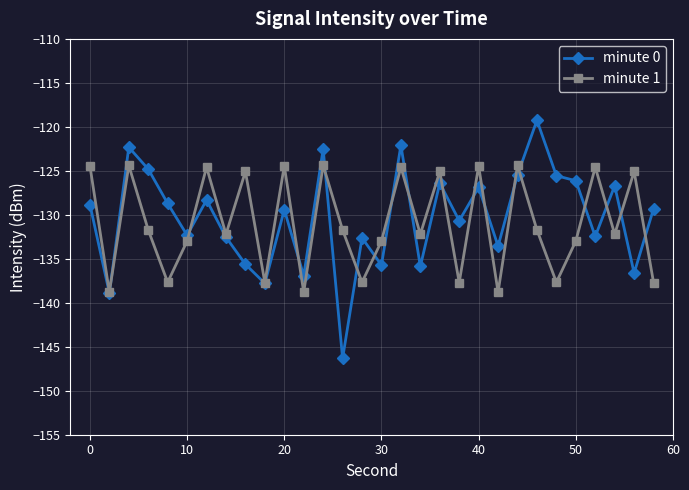

Which series ends up on top after the final intersection of minute 0 and minute 1?

minute 0